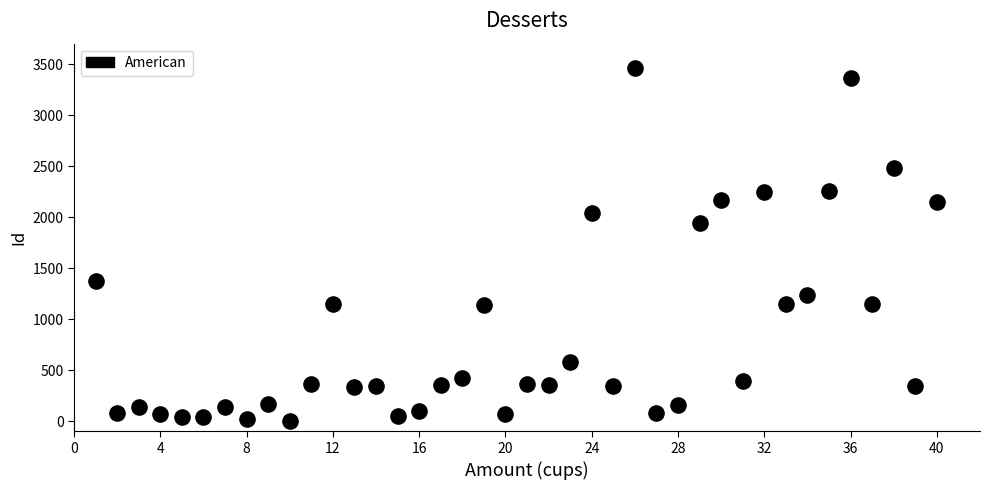

What is the range of X values (max minus min)?

39